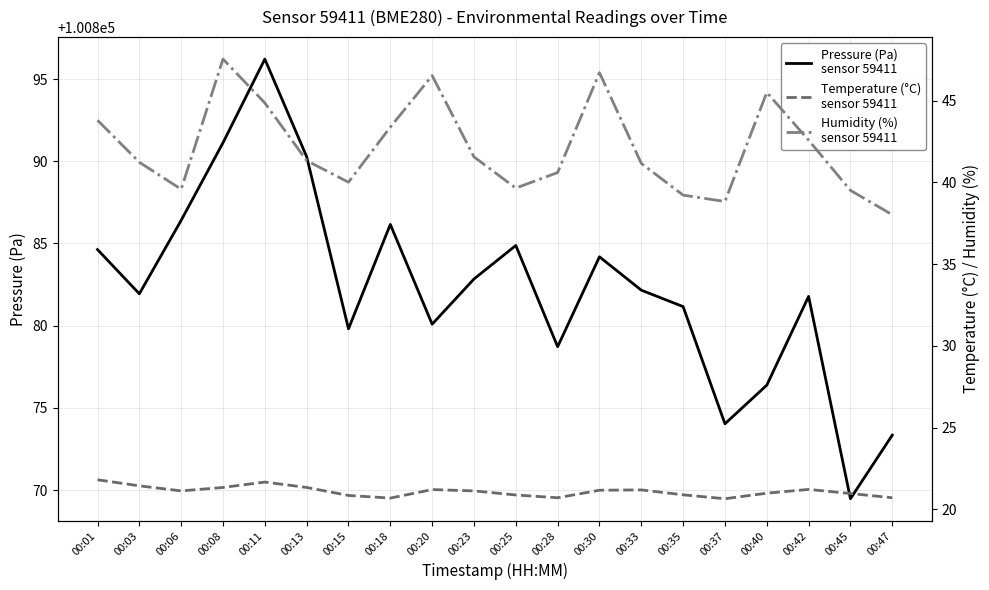

The temperature series shows 5.9 at 00:25. True or false?

False